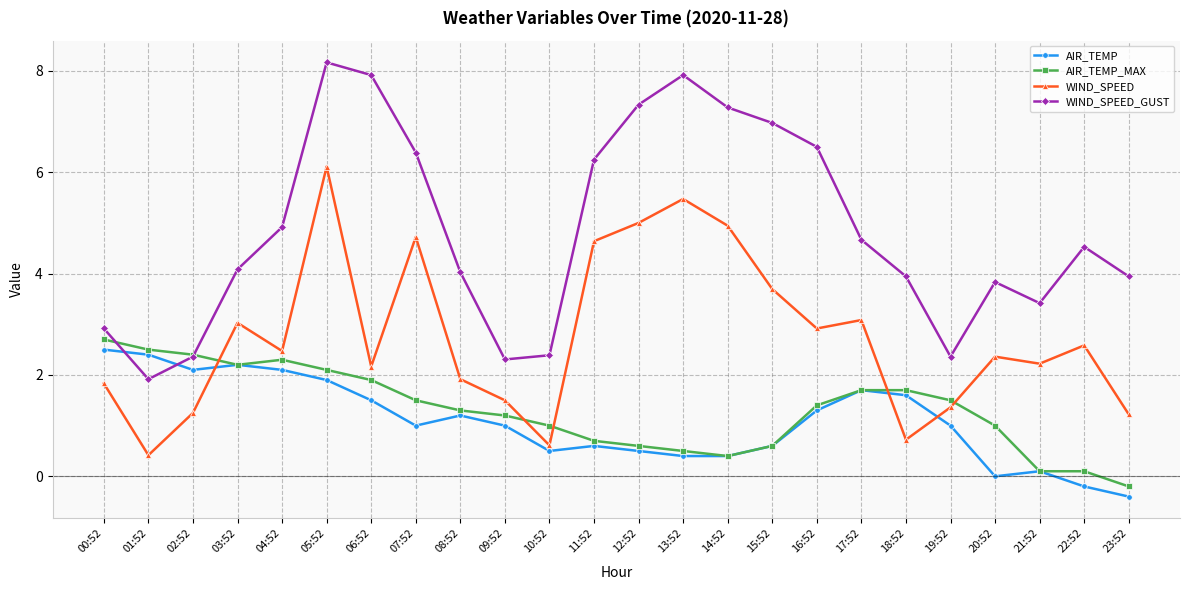

True or false: AIR_TEMP_MAX has a value of 0.9 at 15:52.

False